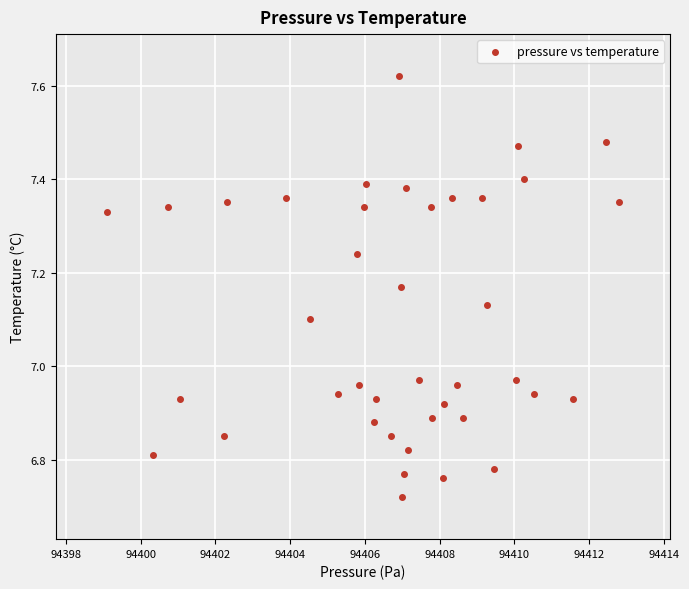

What is the range of X values (max minus min)?

13.7